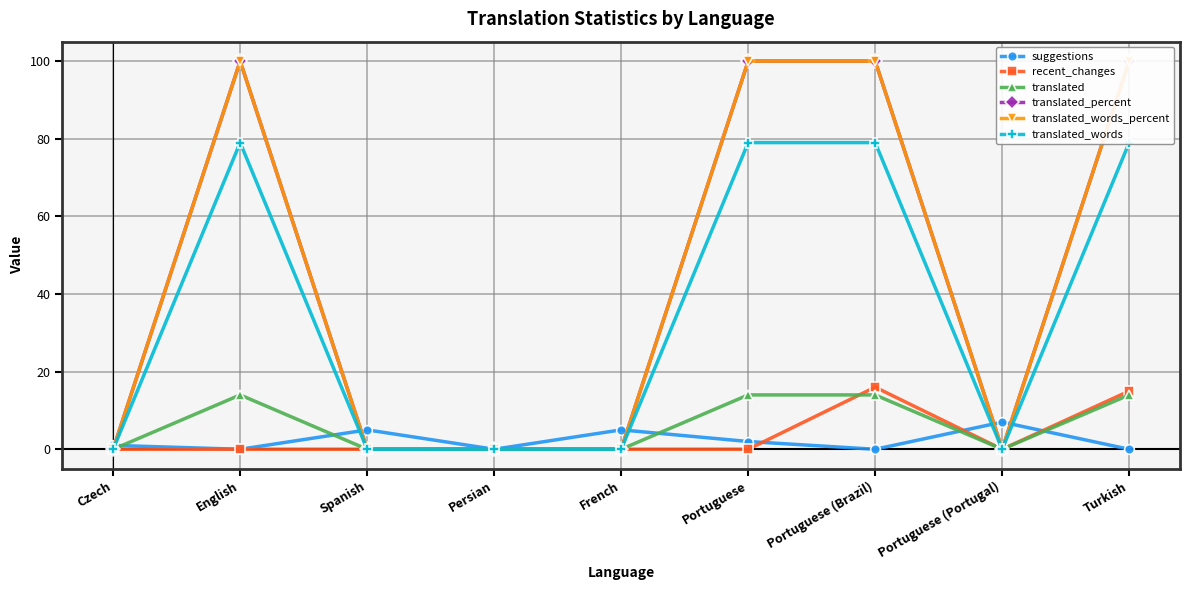

Does the chart have visible grid lines?

Yes